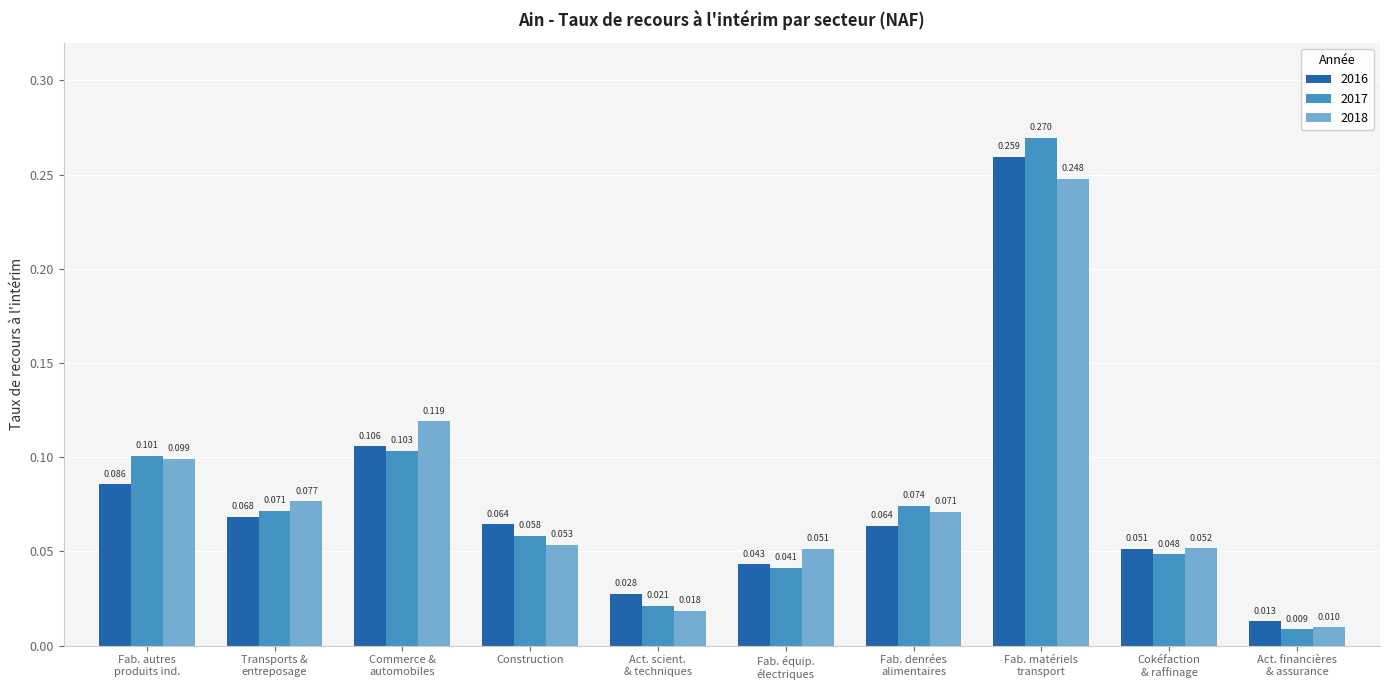

How many bars are there in each group?

3